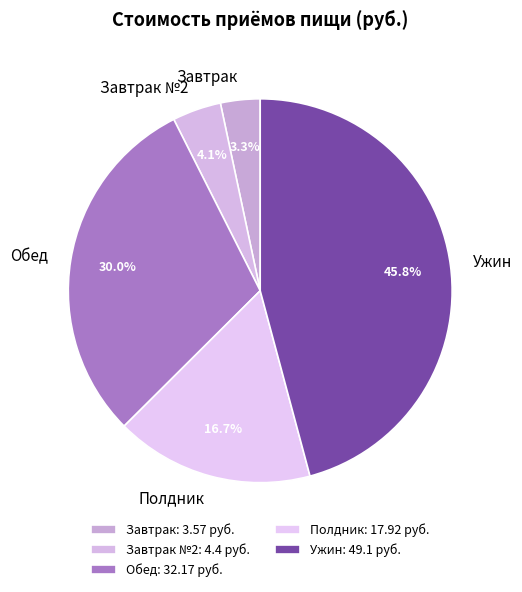

What is the largest slice in the pie chart?

Ужин